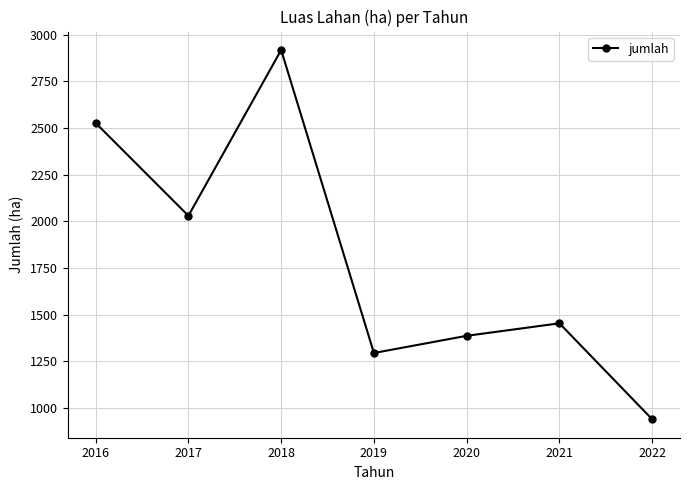

Reading right to left, what are all the values shown in this chart?

939	1453	1386	1294	2917	2029	2526